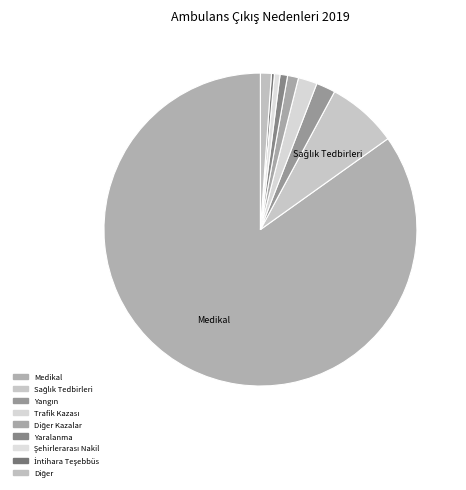

How many slices are in this pie chart?

9